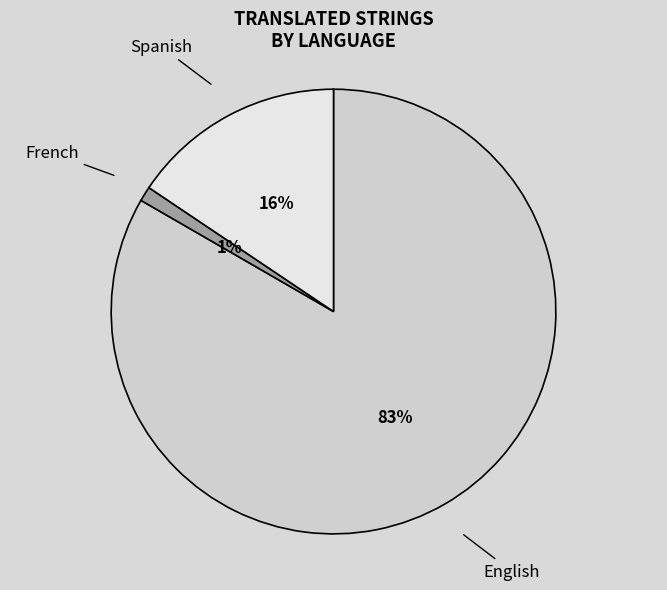

Which has a higher value, English or Spanish?

English